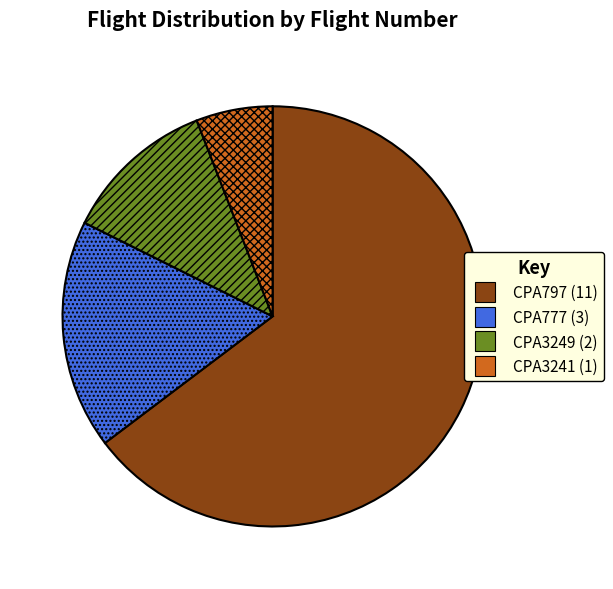

Approximately how many times larger is the value at CPA797 compared to CPA777?

3.7